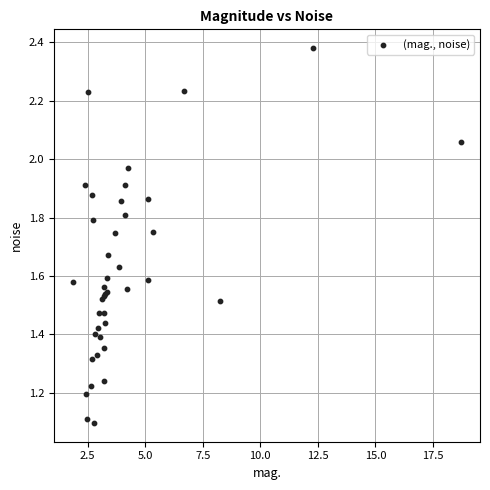

What Y value in the scatter plot is closest to 1?

1.1